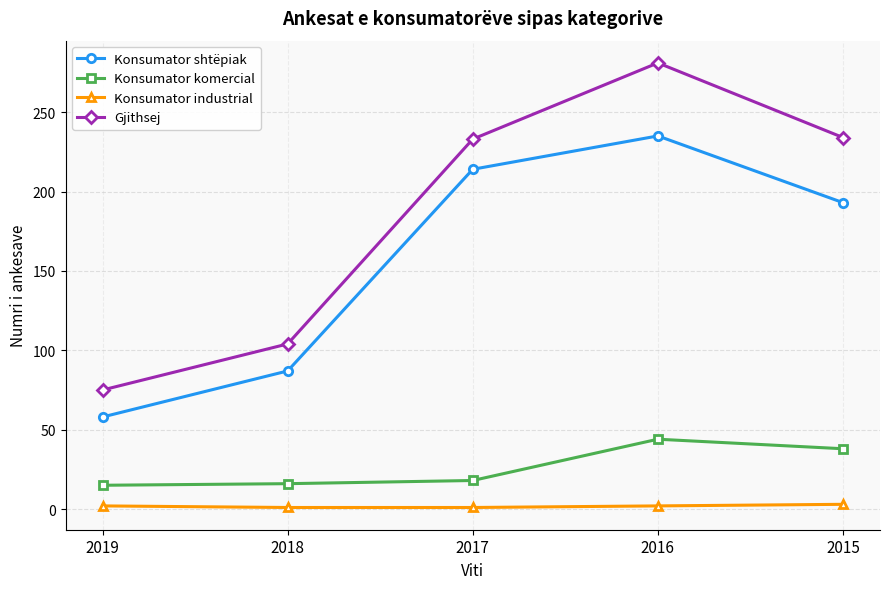

Rank the series by their maximum value, from highest to lowest.

Gjithsej, Konsumator shtëpiak, Konsumator komercial, Konsumator industrial